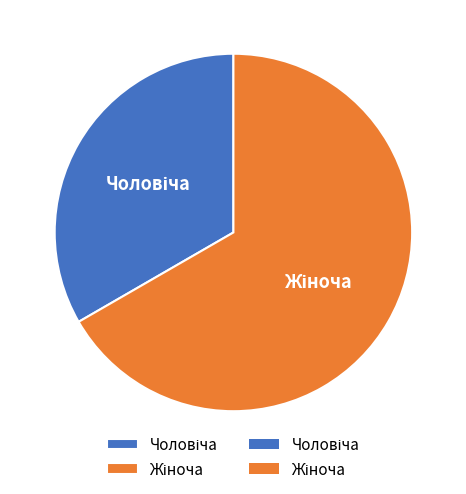

Is there a majority slice in this chart?

Yes